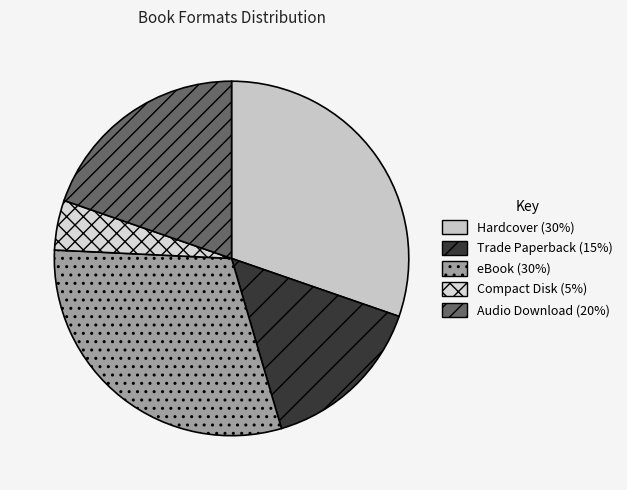

To the nearest percent, what is the combined percentage of Audio Download and Trade Paperback?

35%